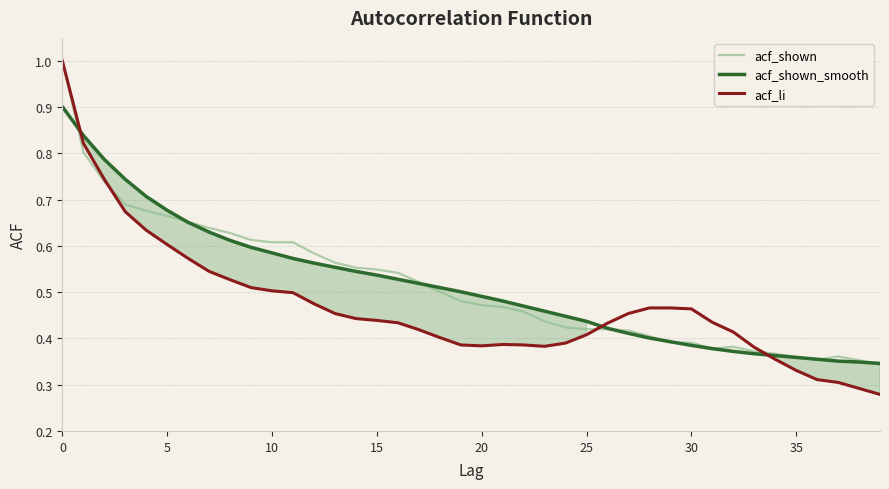

Which series has the largest range (max minus min)?

acf_li